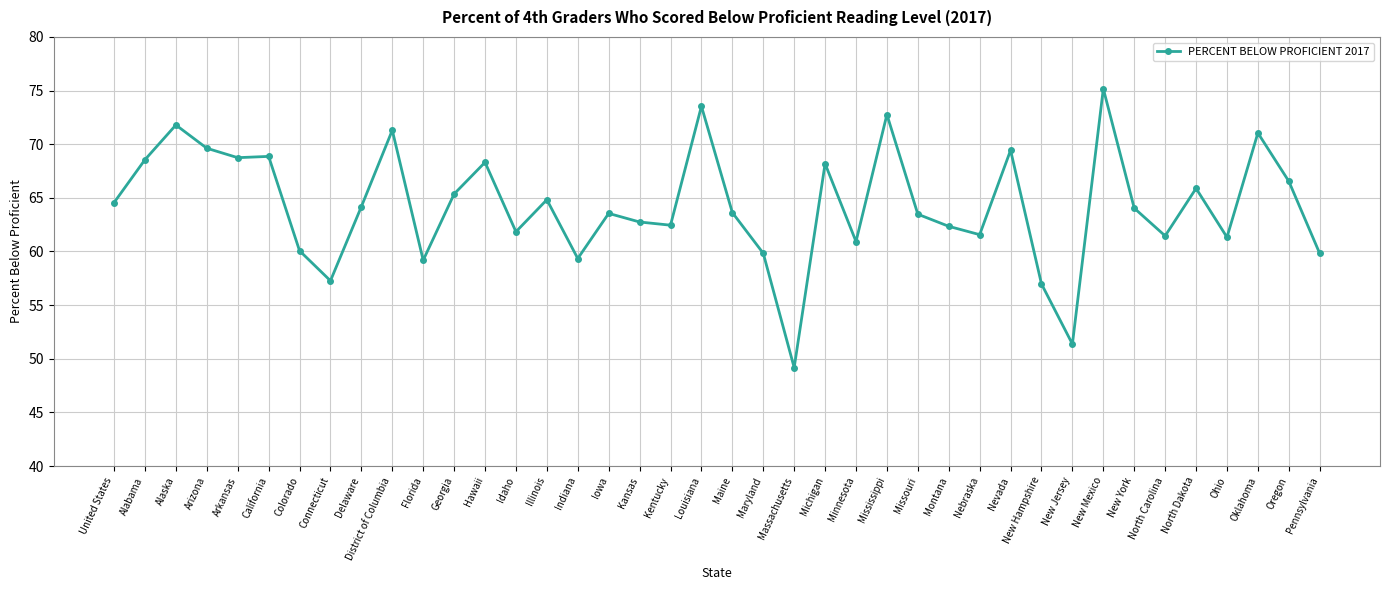

What position from the left is Louisiana?

20